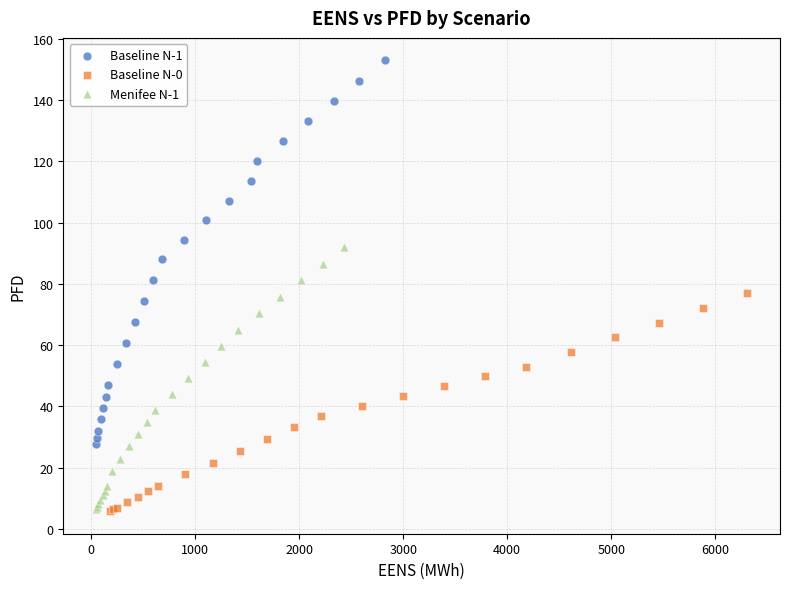

Which series has the largest Y range (max minus min)?

Baseline N-1